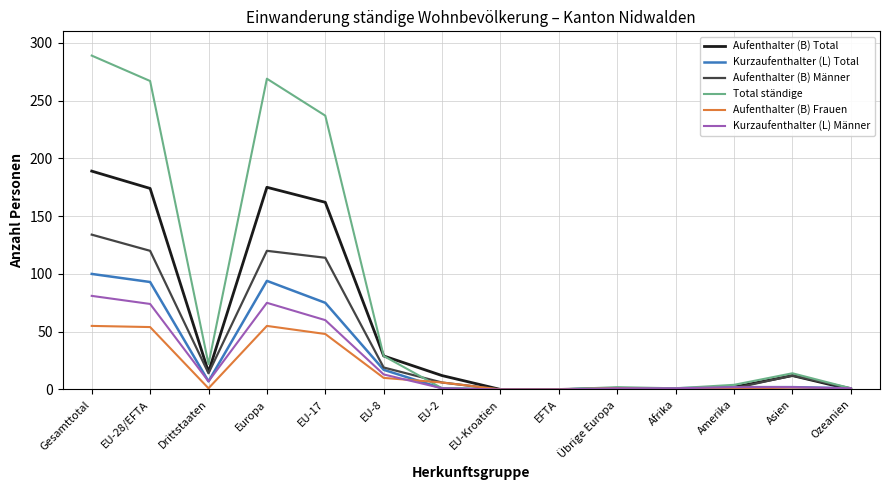

At which category does Aufenthalter (B) Frauen reach its first local valley?

Drittstaaten